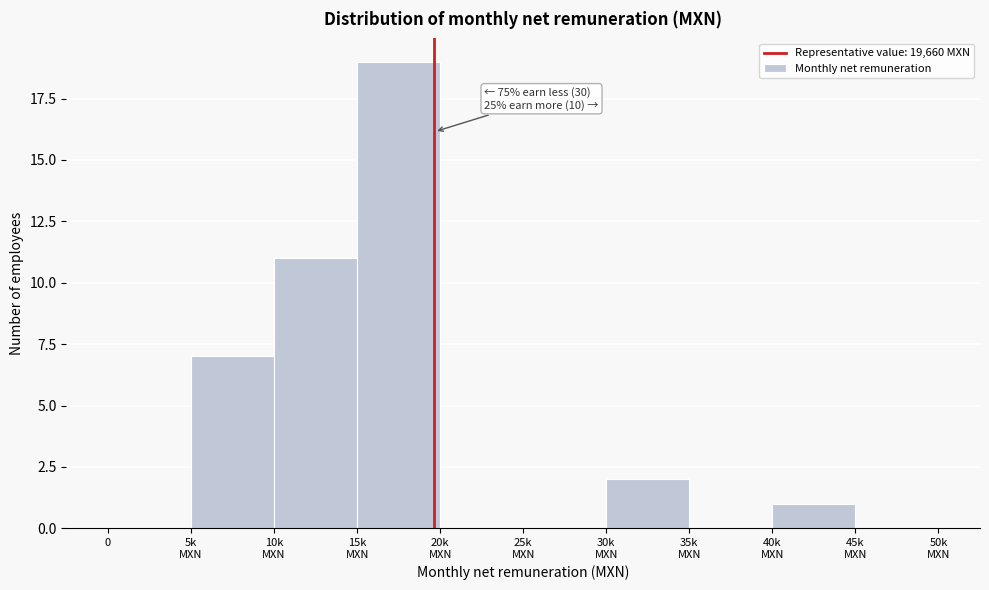

The value at 0 is 10. True or false?

False